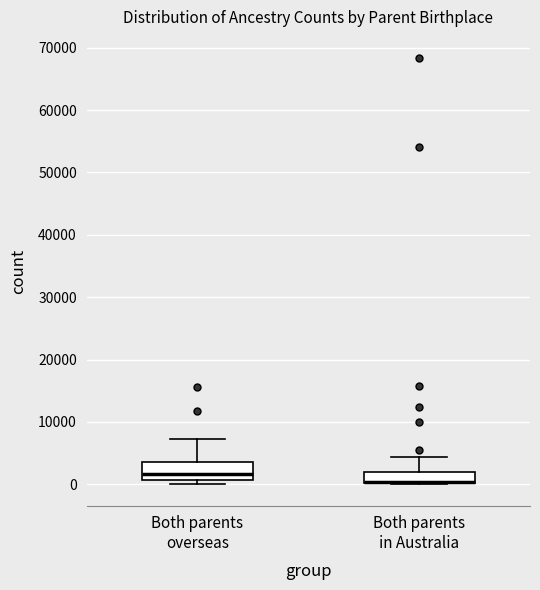

Where is the upper edge of the box for Both parents overseas on the y-axis? The values are not printed on the chart, so give them approximately, as read against the axis.

4000